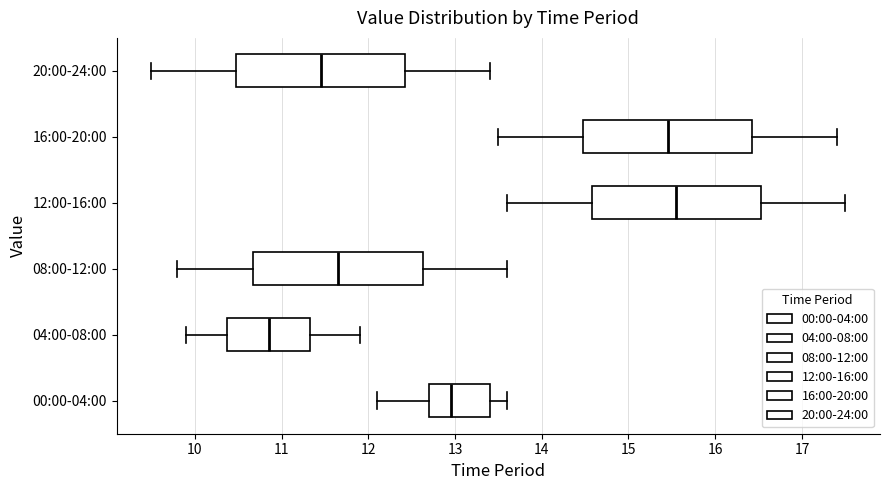

Reading bottom to top, read every box against the x-axis: the position of its median line, the range the box covers, and the ends of its whiskers. The values are not printed on the chart, so give them approximately, as read against the axis.

00:00-04:00: median 13.0, box 12.7 to 13.4, whiskers 12.1 to 13.6
04:00-08:00: median 10.9, box 10.4 to 11.3, whiskers 9.9 to 11.9
08:00-12:00: median 11.7, box 10.7 to 12.6, whiskers 9.8 to 13.6
12:00-16:00: median 15.6, box 14.6 to 16.5, whiskers 13.6 to 17.5
16:00-20:00: median 15.5, box 14.5 to 16.4, whiskers 13.5 to 17.4
20:00-24:00: median 11.5, box 10.5 to 12.4, whiskers 9.5 to 13.4